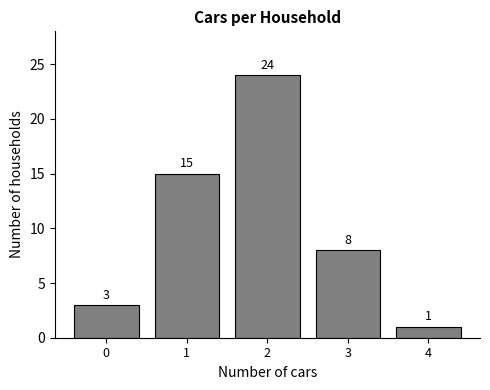

Reading right to left, what are all the values shown in this chart?

4=1	3=8	2=24	1=15	0=3